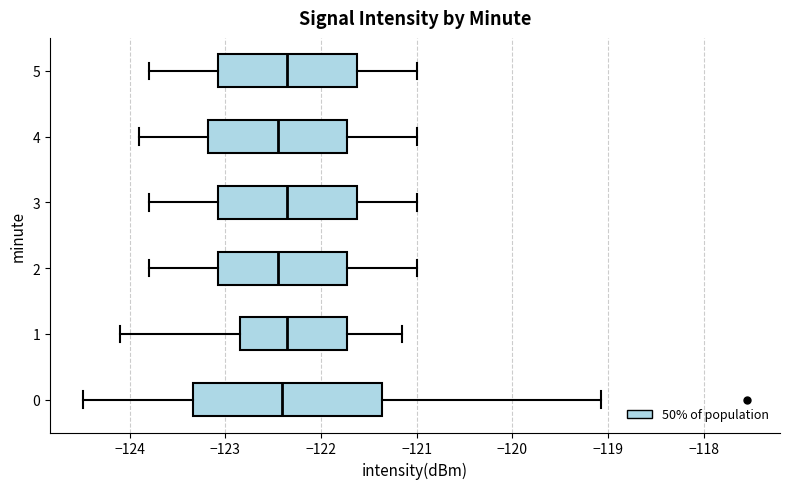

Reading bottom to top, transcribe this box plot: for each box, give where its median line is, the range the box spans, and where its two whiskers end, as read against the x-axis. The values are not printed on the chart, so give them approximately, as read against the axis.

0: median -122.4, box -123.3 to -121.4, whiskers -124.5 to -119.1
1: median -122.3, box -122.8 to -121.7, whiskers -124.1 to -121.2
2: median -122.4, box -123.1 to -121.7, whiskers -123.8 to -121.0
3: median -122.3, box -123.1 to -121.6, whiskers -123.8 to -121.0
4: median -122.4, box -123.2 to -121.7, whiskers -123.9 to -121.0
5: median -122.3, box -123.1 to -121.6, whiskers -123.8 to -121.0